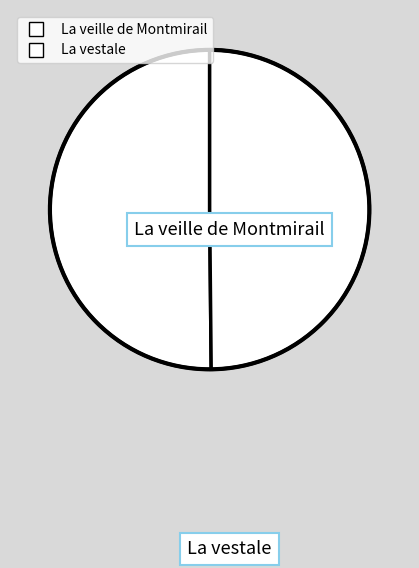

Combined, what portion of the pie is La veille de Montmirail and La vestale?

100.0%